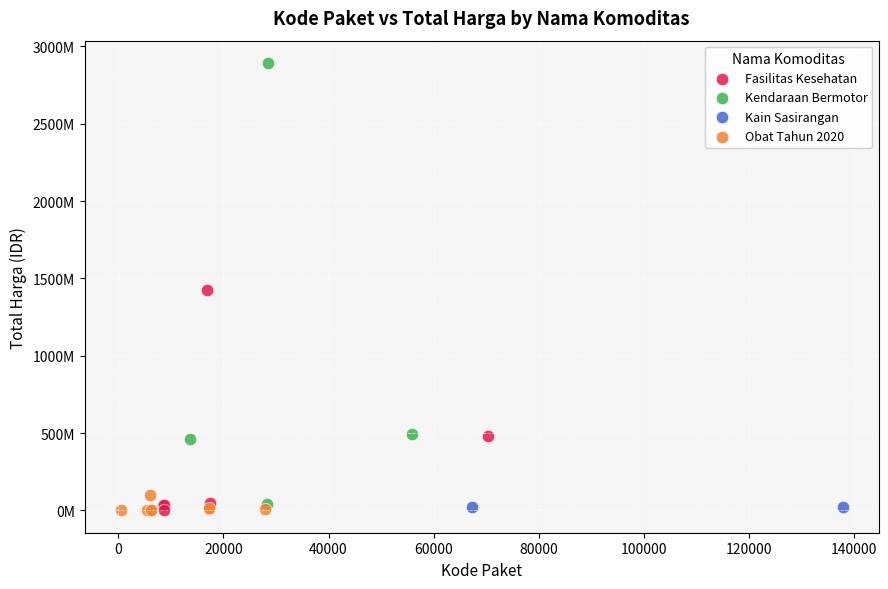

Which series contains the highest Y value?

Kendaraan Bermotor